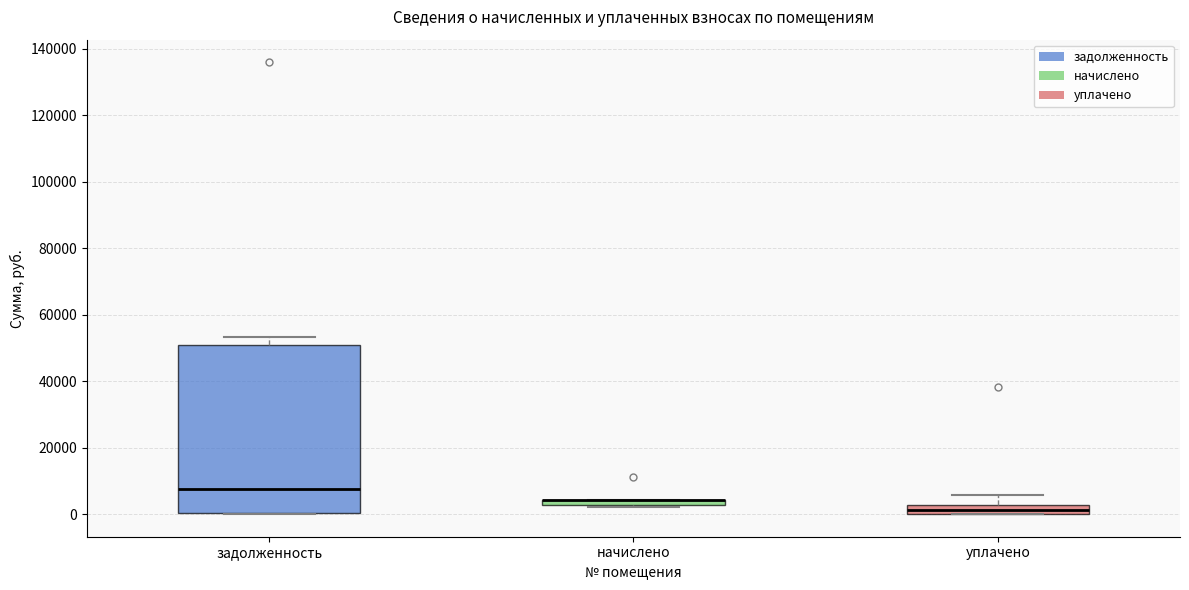

Where does the median line of the box for задолженность sit on the y-axis? The values are not printed on the chart, so give them approximately, as read against the axis.

8000